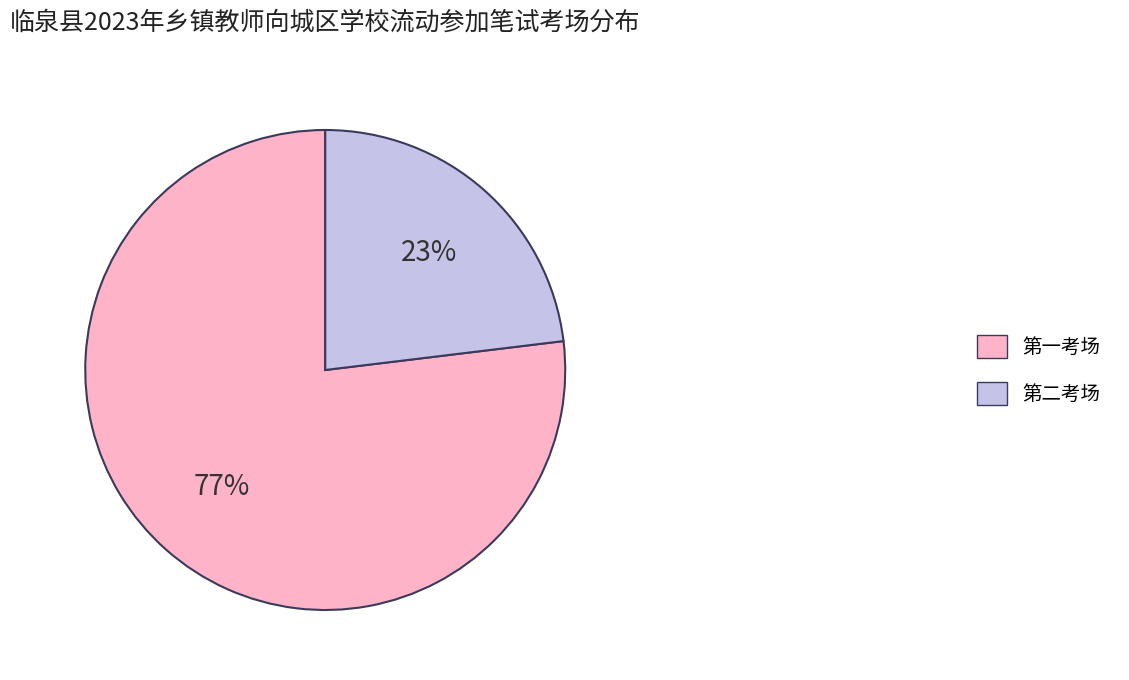

What is the largest slice in the pie chart?

第一考场